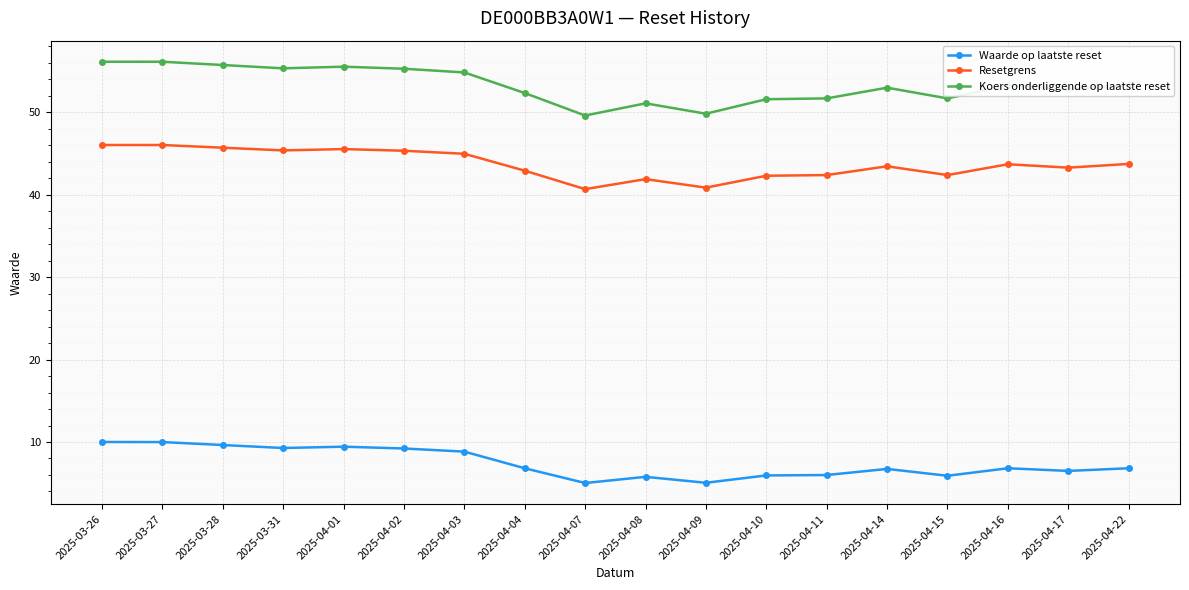

Count the number of data series in this chart.

3